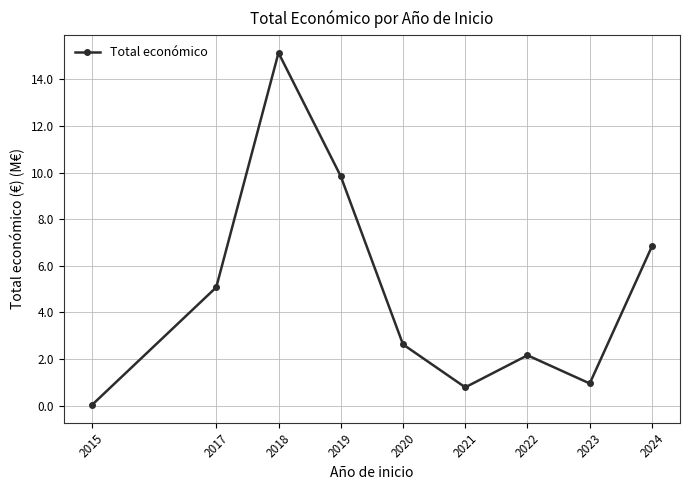

Which has a higher value, 2019 or 2017?

2019